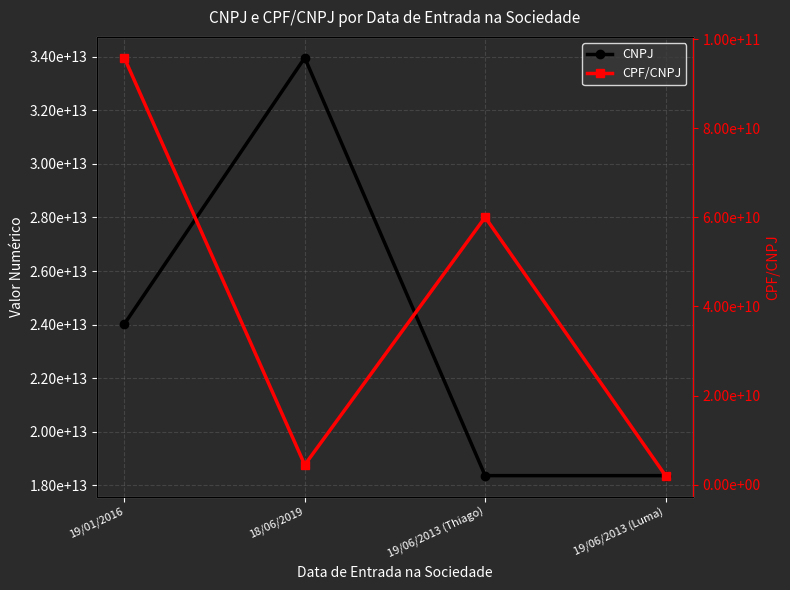

True or false: CPF/CNPJ and CNPJ intersect in this chart.

False